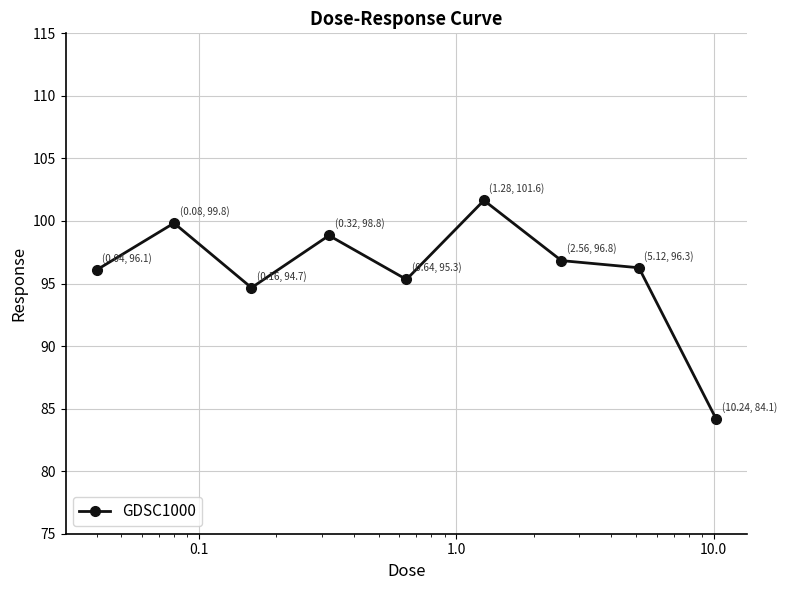

What is the value of the 7th point from the left?

96.8